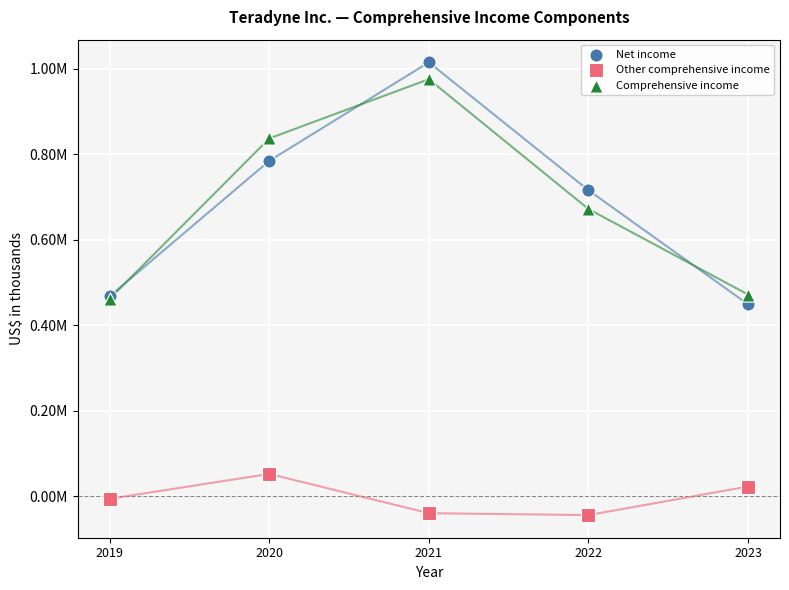

What are all the series names shown in the legend?

Net income, Other comprehensive income, Comprehensive income